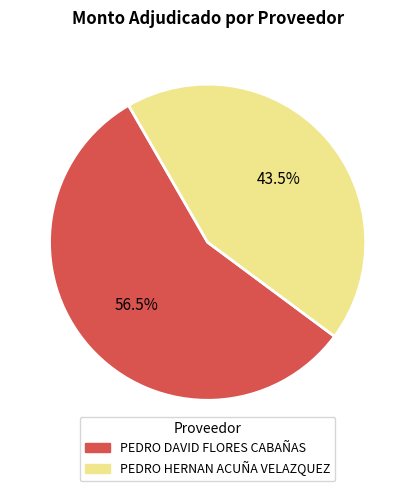

How many segments does this pie chart have?

2